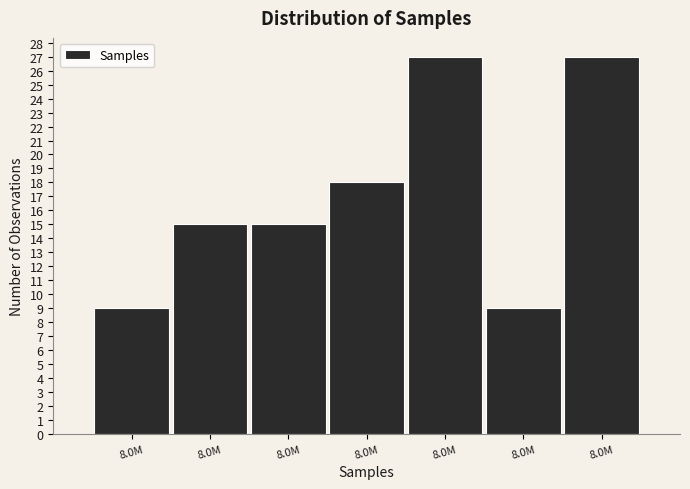

Does the chart contain any negative values?

No